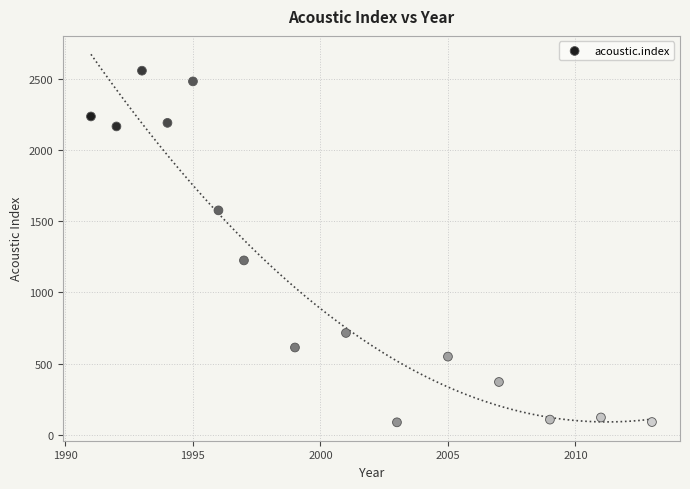

What Y value in the scatter plot is closest to 1322?

1225